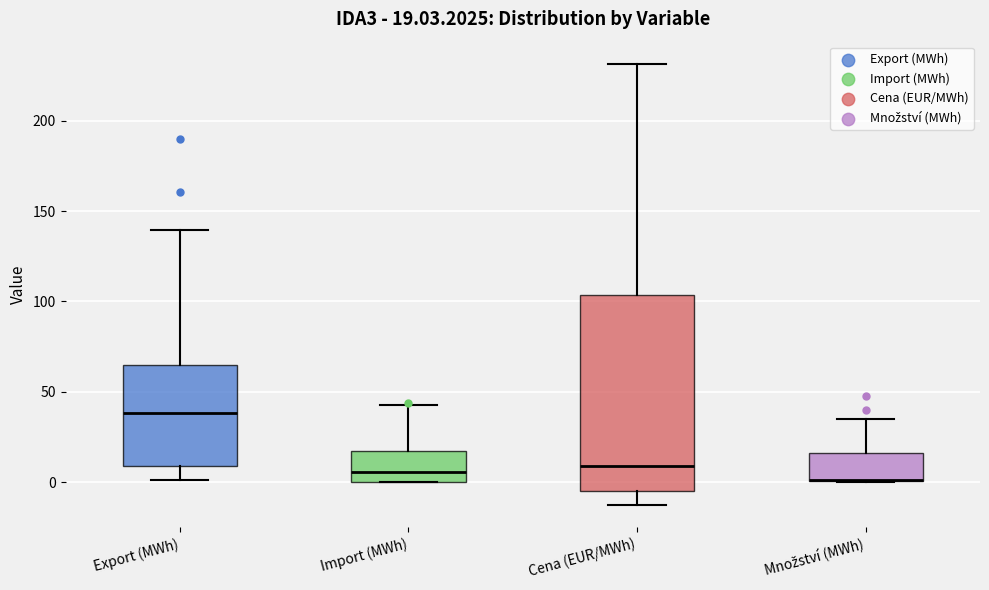

Comparing the boxes themselves (not the whiskers), which one is the tallest?

Cena (EUR/MWh)